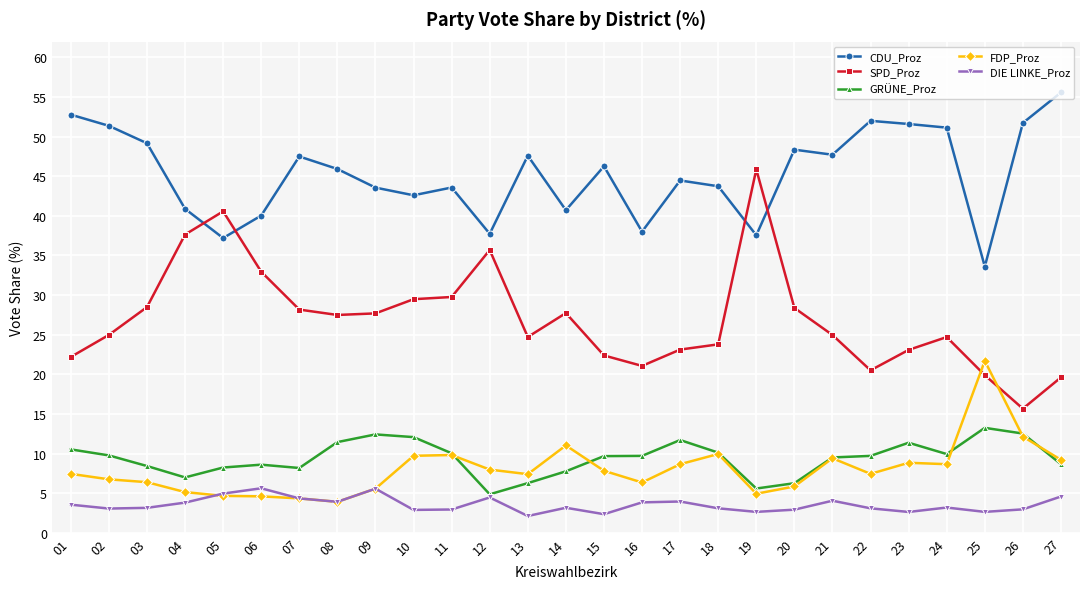

What is the difference between the SPD_Proz values at 12 and 27?

16.1